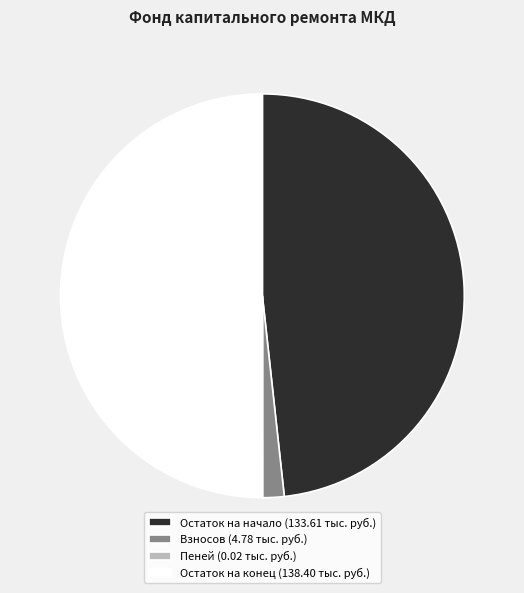

Do Остаток на начало (133.61 тыс. руб.) and Остаток на конец (138.40 тыс. руб.) together represent more than half of the pie?

Yes